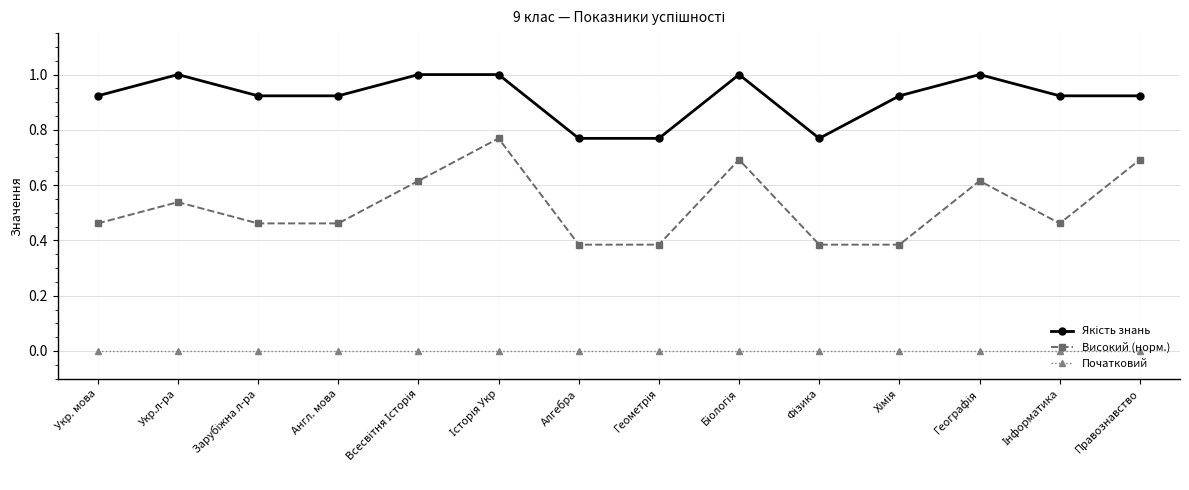

What is the total value across all series at Укр. мова?

1.4